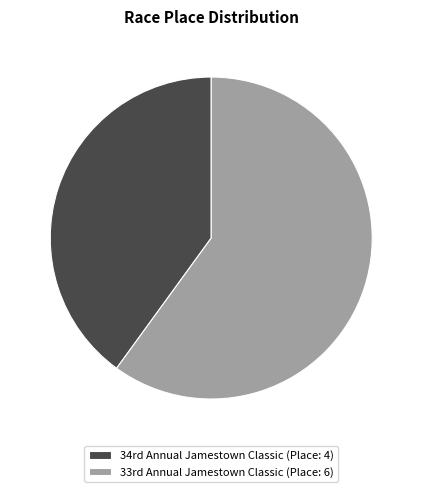

Count the number of slices in the pie.

2